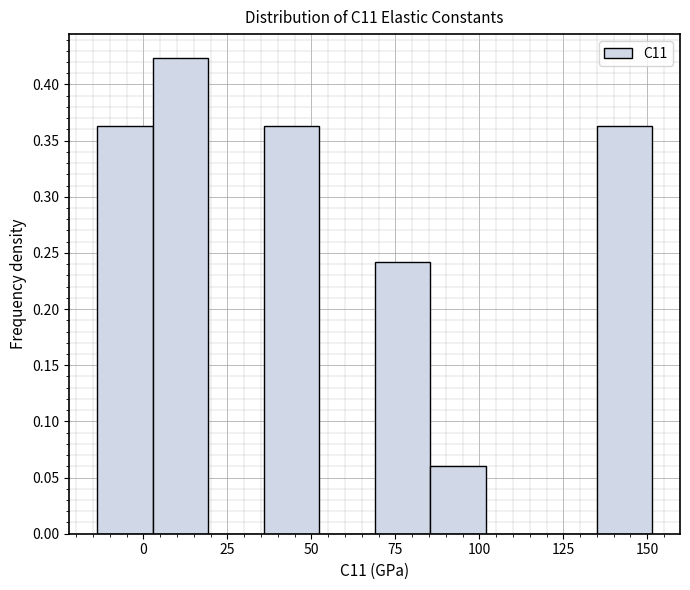

Around what value on the x-axis is the tallest bar? Give the approximate position of its centre, as read against the axis.

10